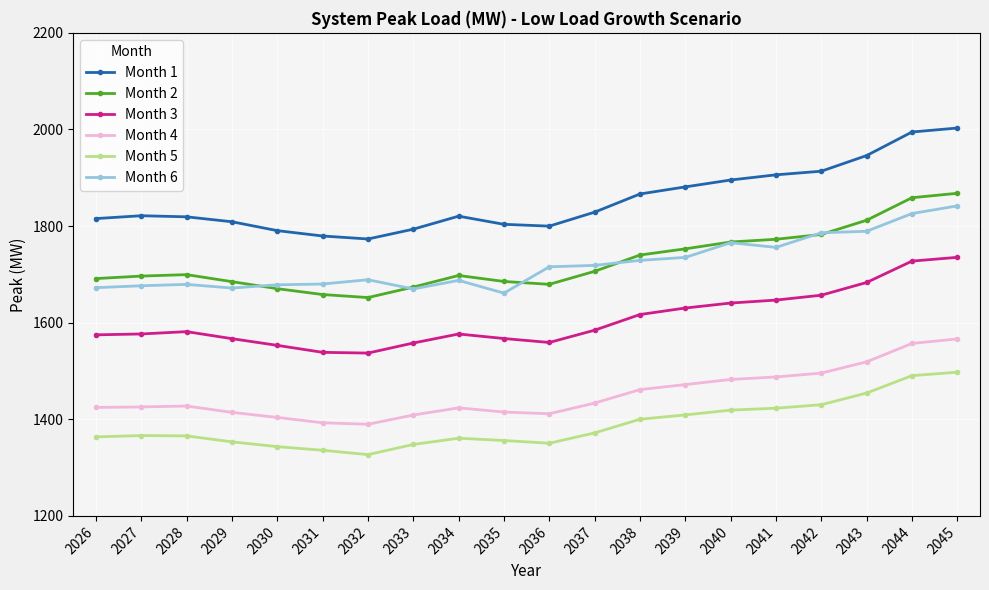

Is the value of Month 4 at 2030 greater than the value of Month 3 at 2030?

No